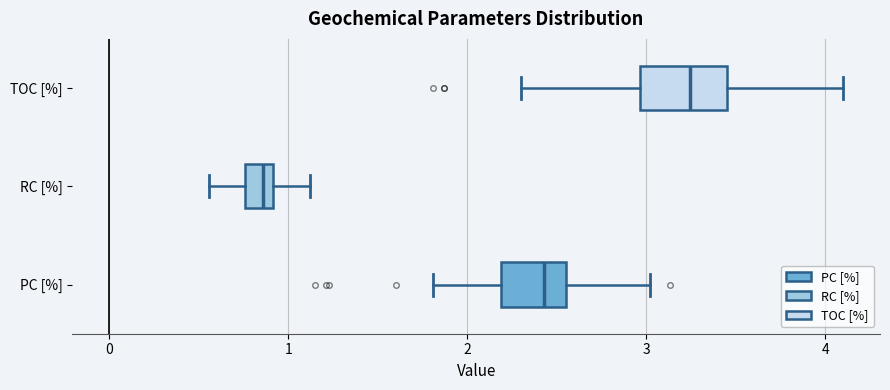

Reading bottom to top, read every box against the x-axis: the position of its median line, the range the box covers, and the ends of its whiskers. The values are not printed on the chart, so give them approximately, as read against the axis.

PC [%]: median 2.4, box 2.2 to 2.6, whiskers 1.8 to 3.0
RC [%]: median 0.9 (just left of the box's right edge), box 0.8 to 0.9, whiskers 0.6 to 1.1
TOC [%]: median 3.2, box 3.0 to 3.5, whiskers 2.3 to 4.1